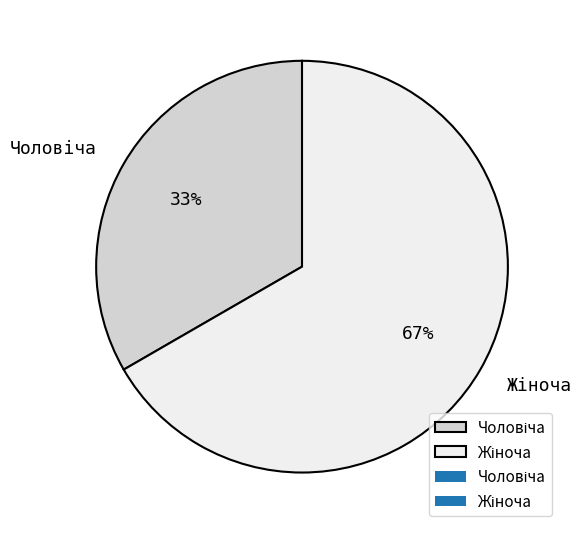

To the nearest percent, what is the average slice percentage?

50%